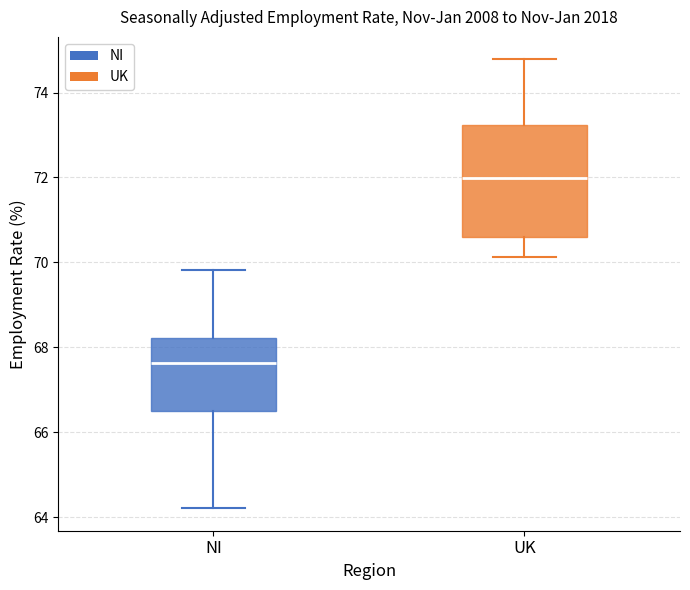

Comparing the boxes themselves (not the whiskers), which one is the tallest?

UK